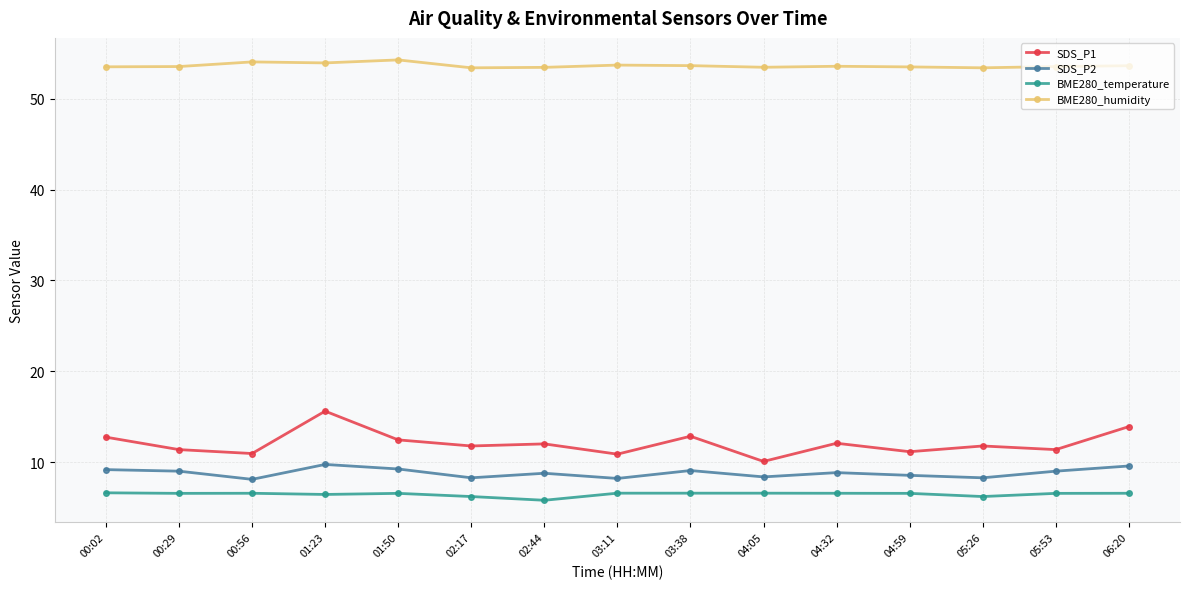

What is the difference between the maximum and minimum values in the BME280_temperature series?

0.8